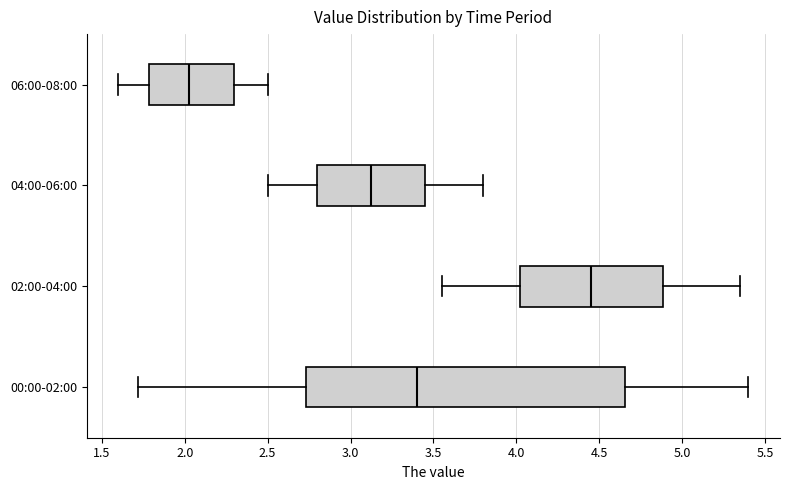

Where is the right edge of the box for 04:00-06:00 on the x-axis? The values are not printed on the chart, so give them approximately, as read against the axis.

3.45